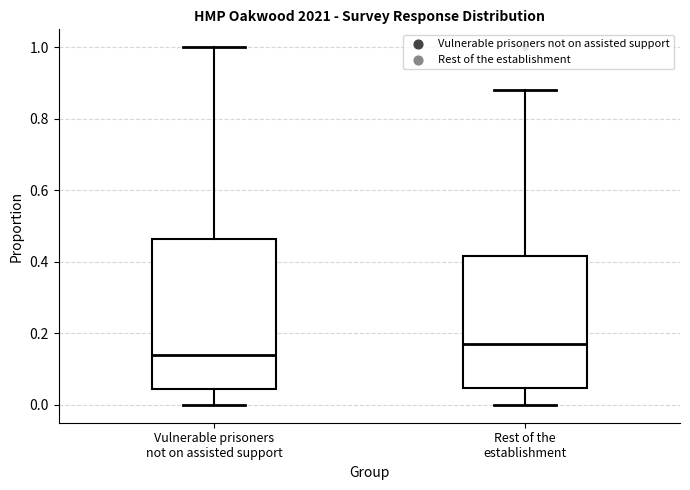

Which box's median line is the lowest?

Vulnerable prisoners not on assisted support